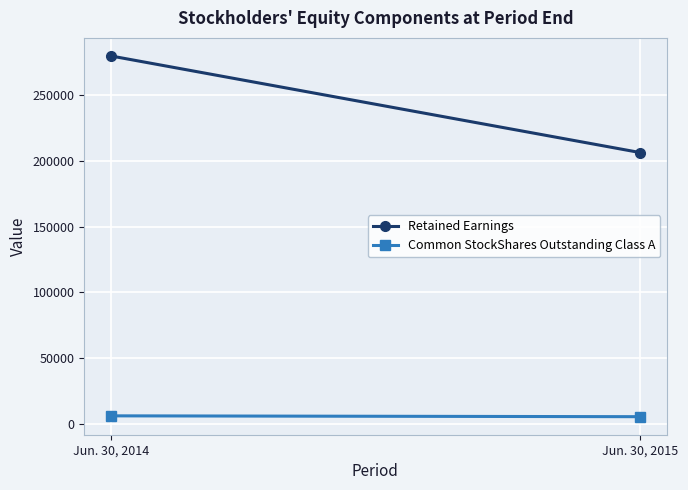

What is the sum of the Retained Earnings values at Jun. 30, 2014 and Jun. 30, 2015?

486322